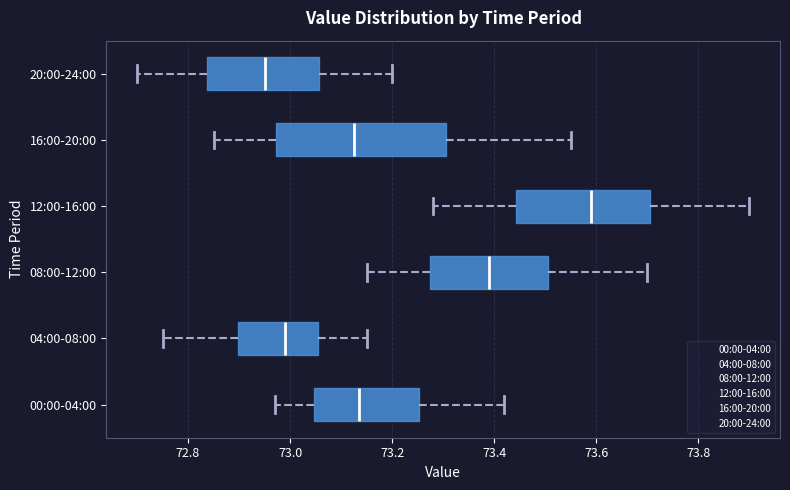

Which box has the furthest to the right median line?

12:00-16:00